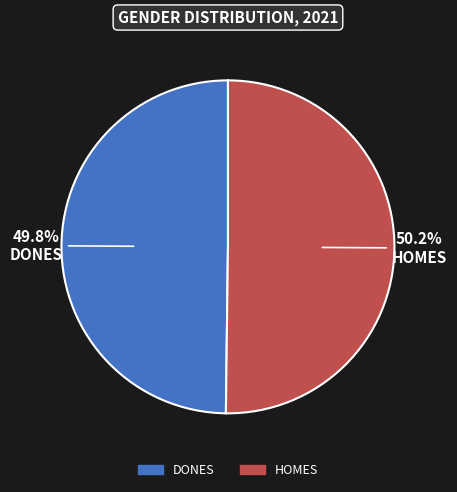

Is there a majority slice in this chart?

Yes